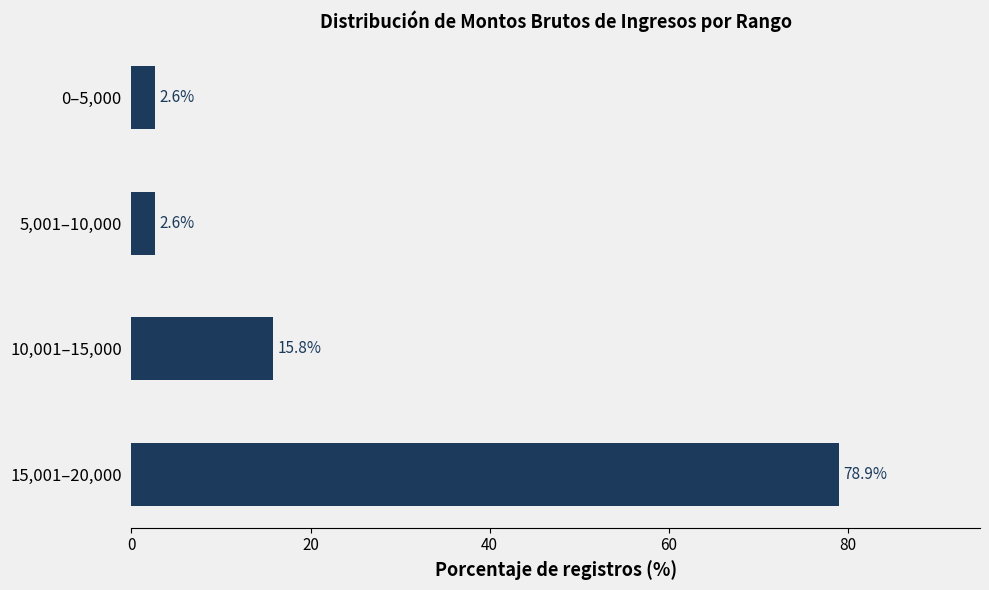

Approximately how many times larger is the value at 0–5,000 compared to 5,001–10,000?

1.0